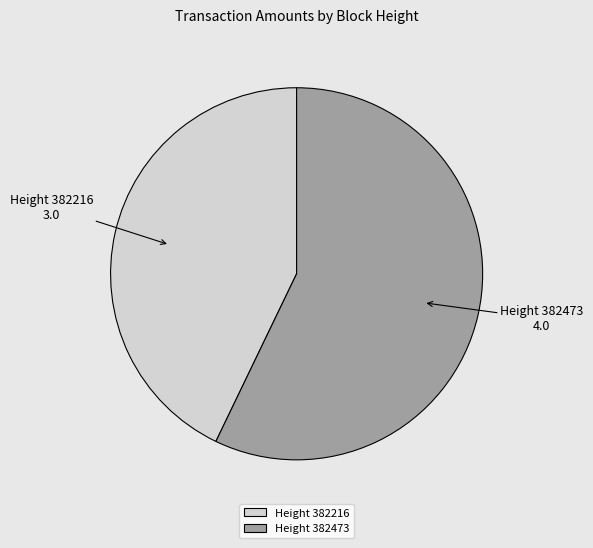

Combined, do Height 382473 and Height 382216 account for over 50%?

Yes